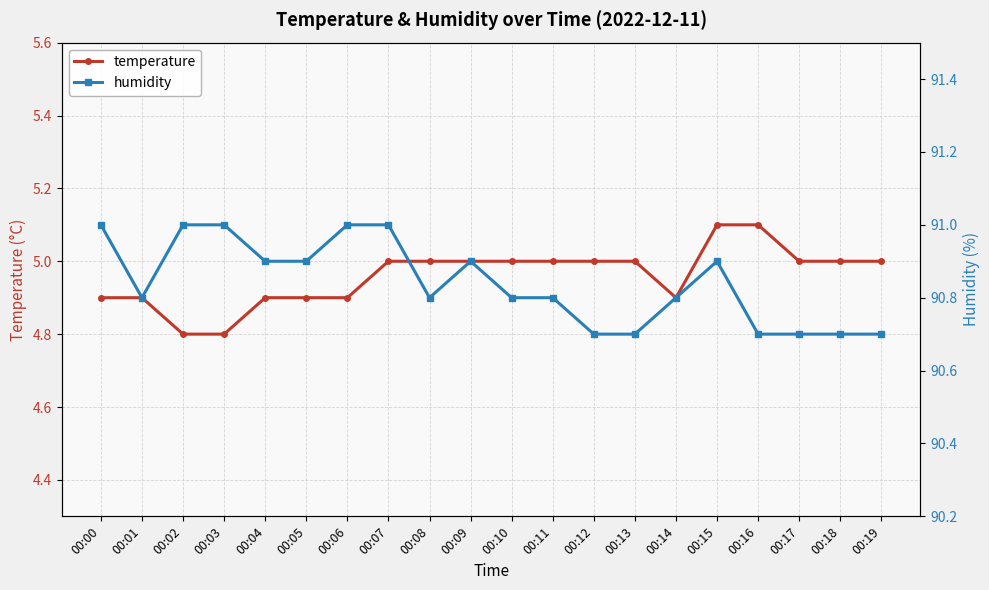

What is the sum of all temperature values?

99.2